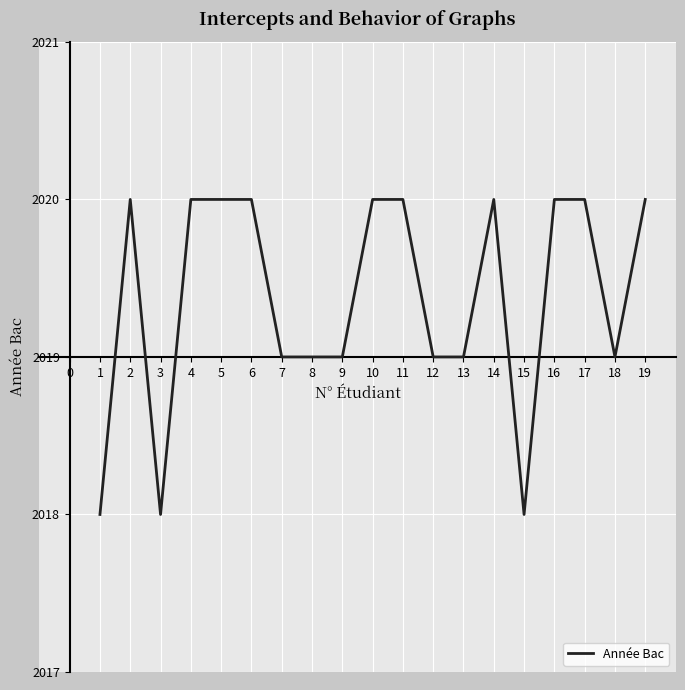

Where is the first local minimum?

3